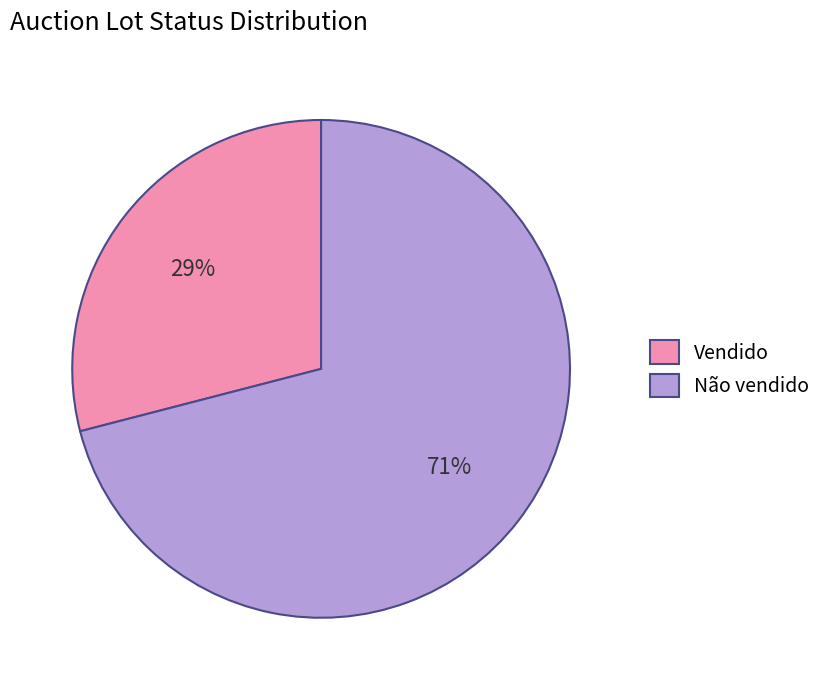

Is it true that Não vendido is 65% of the pie?

False